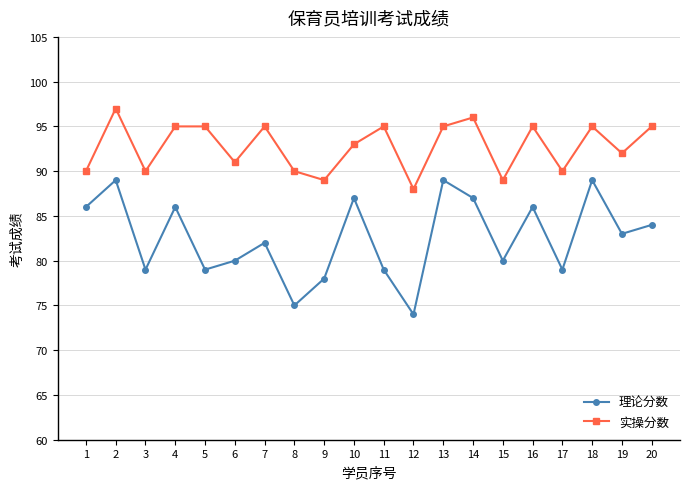

Which label corresponds to the smallest value in the chart?

12